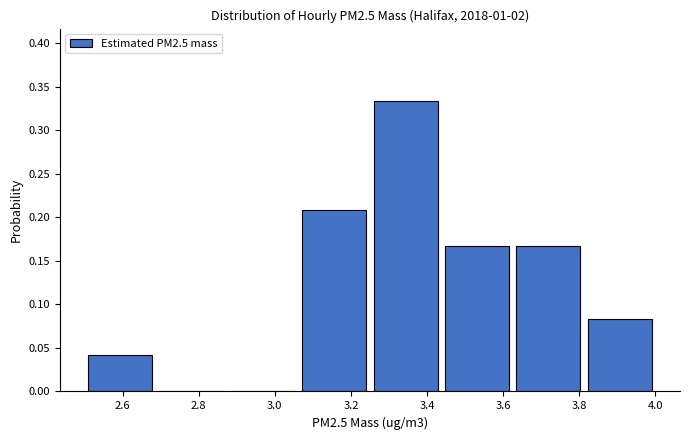

Reading left to right, transcribe this chart: for each bar, give the range it covers on the x-axis and its height. Neither the bar edges nor the heights are printed on the chart, so give them approximately, as read against the axes.

2.50 to 2.68: 0.040
2.68 to 2.88: 0
2.88 to 3.06: 0
3.06 to 3.26: 0.210
3.26 to 3.44: 0.335
3.44 to 3.62: 0.165
3.62 to 3.82: 0.165
3.82 to 4.00: 0.085